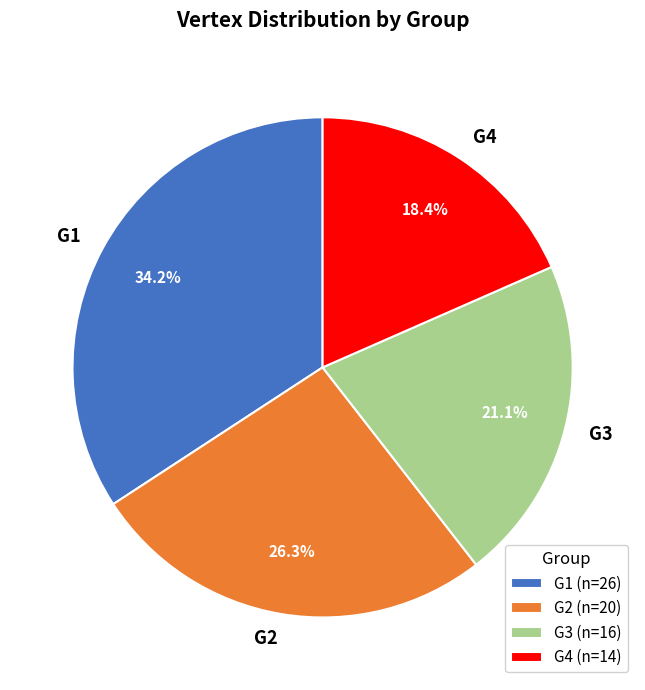

To the nearest percent, what percentage of the pie is G1?

34%